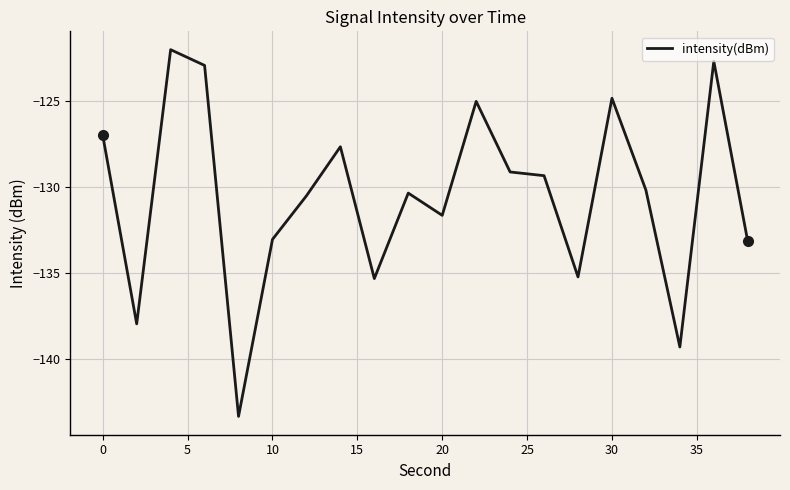

What is the smallest value displayed?

-143.3